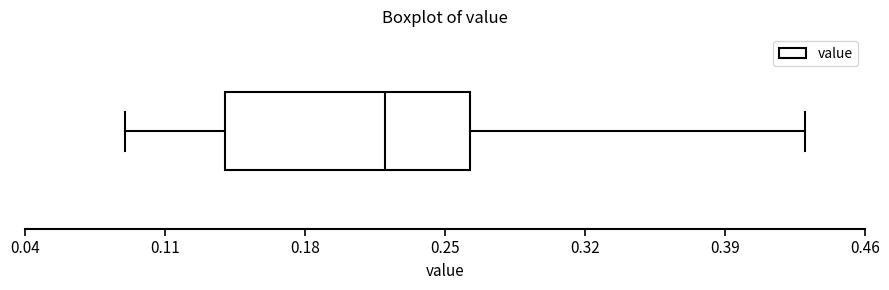

Transcribe this box plot: give where the median line is, the range the box spans, and where the two whiskers end, as read against the x-axis. The values are not printed on the chart, so give them approximately, as read against the axis.

median 0.22, box 0.14 to 0.26, whiskers 0.09 to 0.43